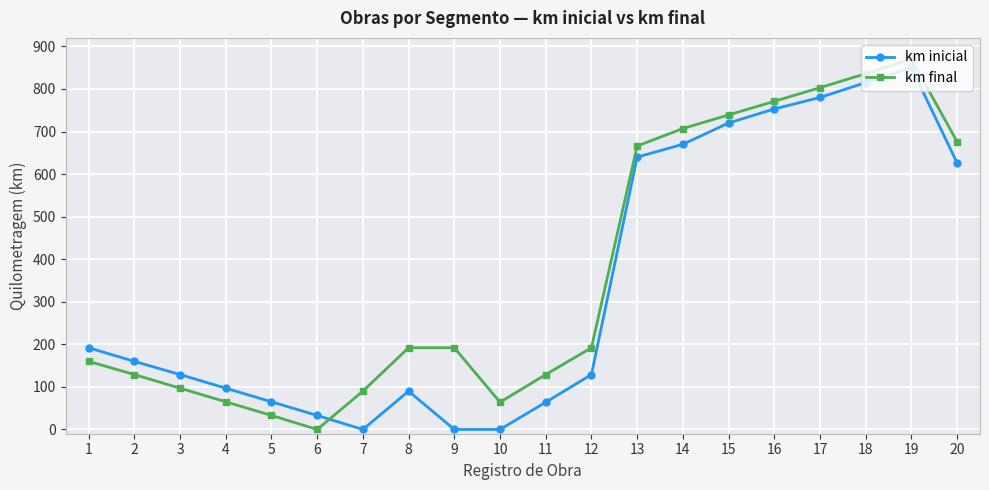

Count the number of data series in this chart.

2